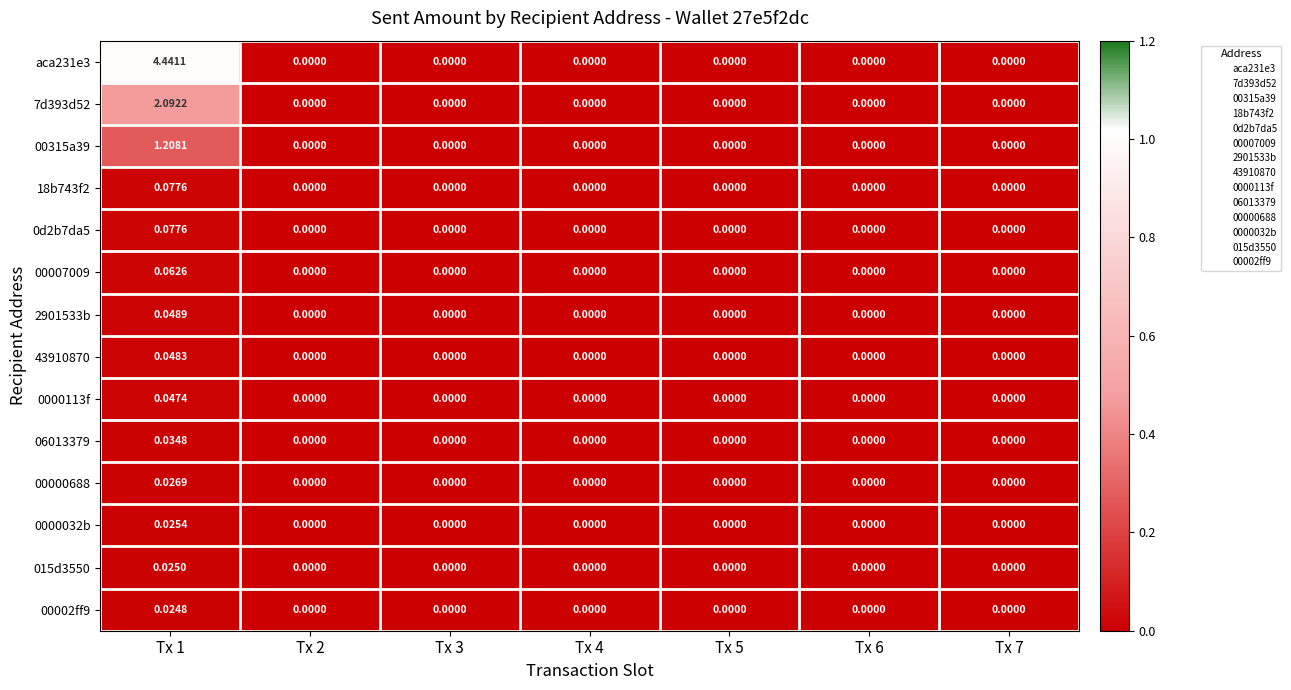

Is the value of aca231e3 at Tx 7 greater than the value of 0000113f at Tx 1?

No